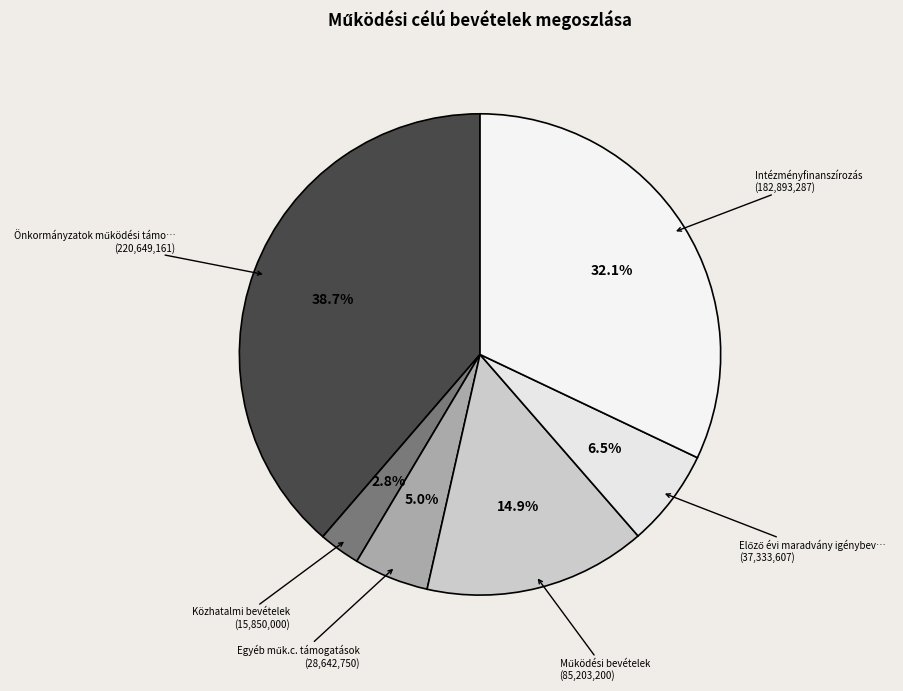

How many segments does this pie chart have?

6